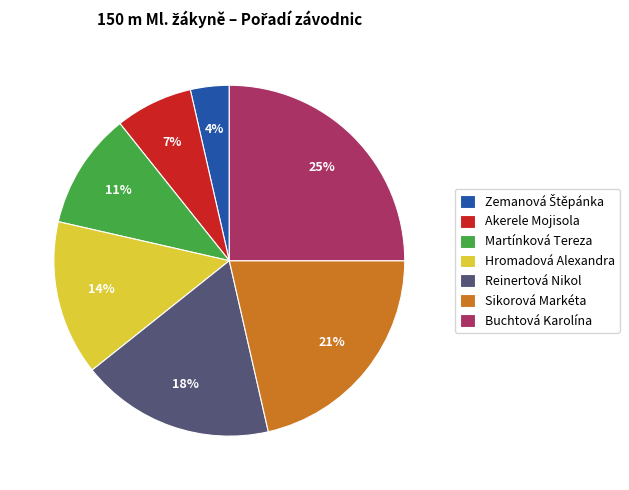

What percentage is the Akerele Mojisola slice, to the nearest percent?

7%